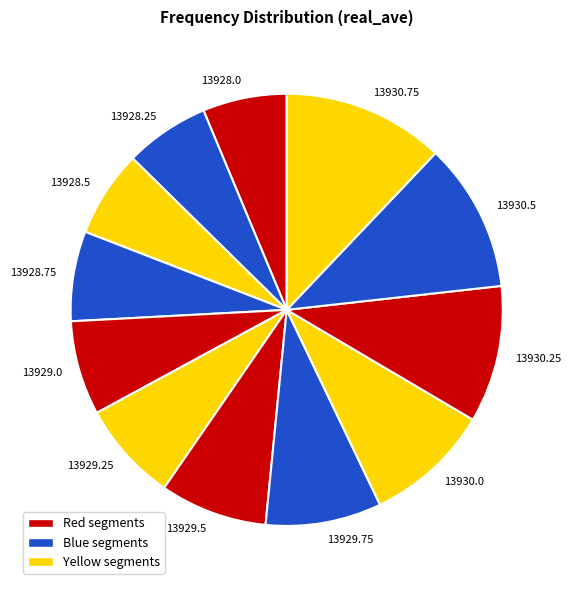

Count the number of slices in the pie.

12